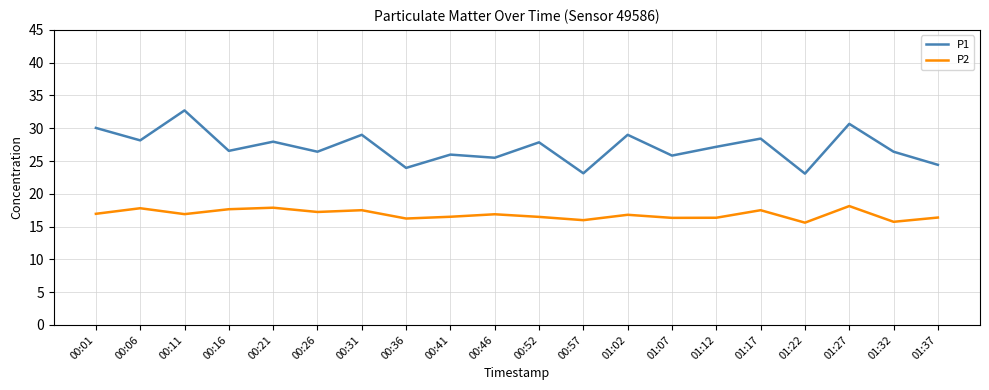

What position from the right is 01:22?

4